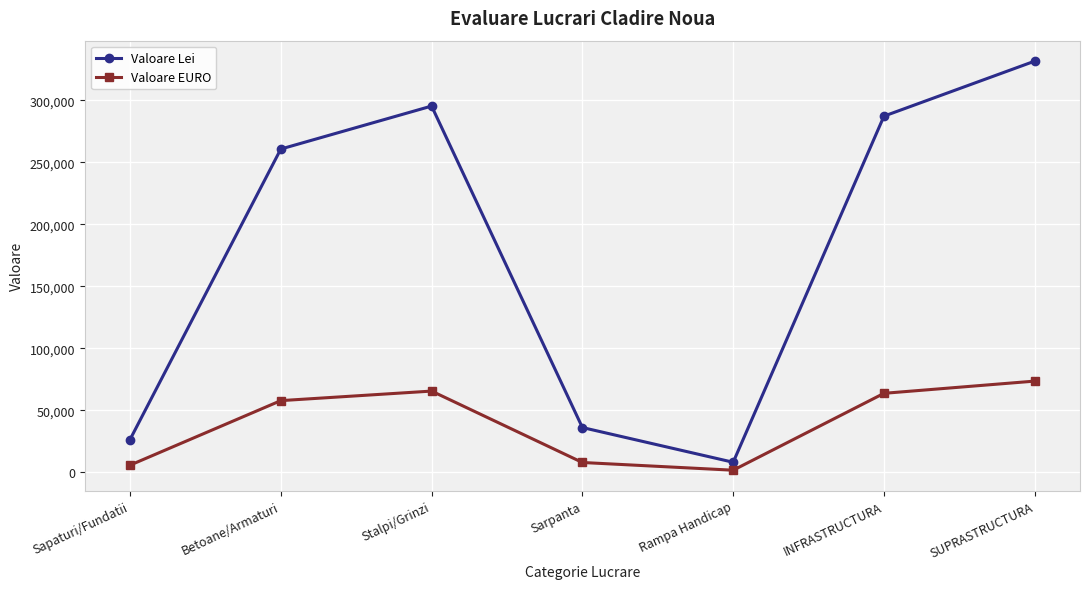

How many interior local peaks does the Valoare EURO series have?

1